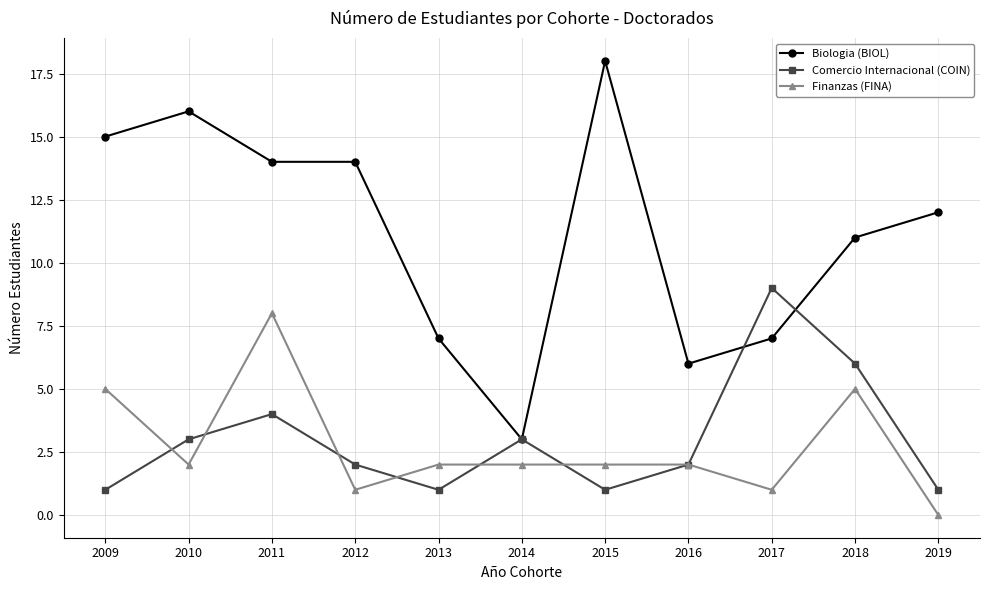

Which series has the largest total across all categories?

Biologia (BIOL)